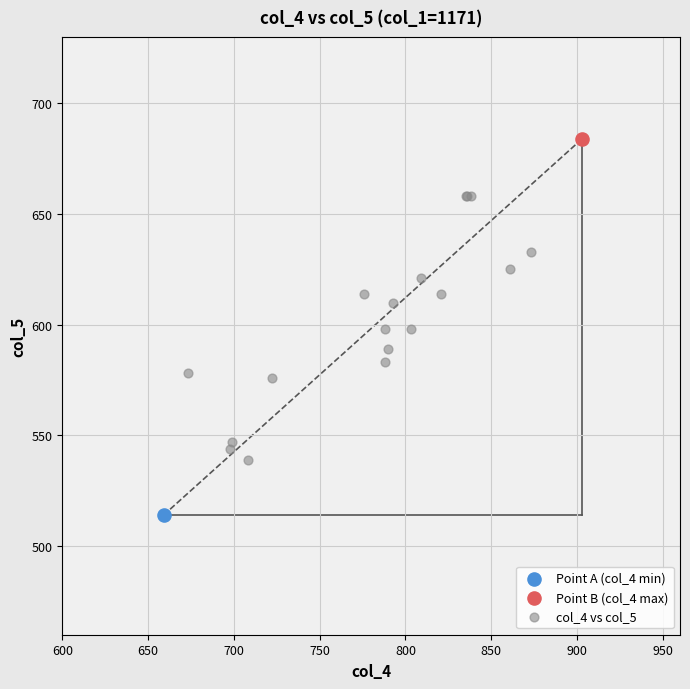

What are all the series names shown in the legend?

Point A (col_4 min), Point B (col_4 max), col_4 vs col_5